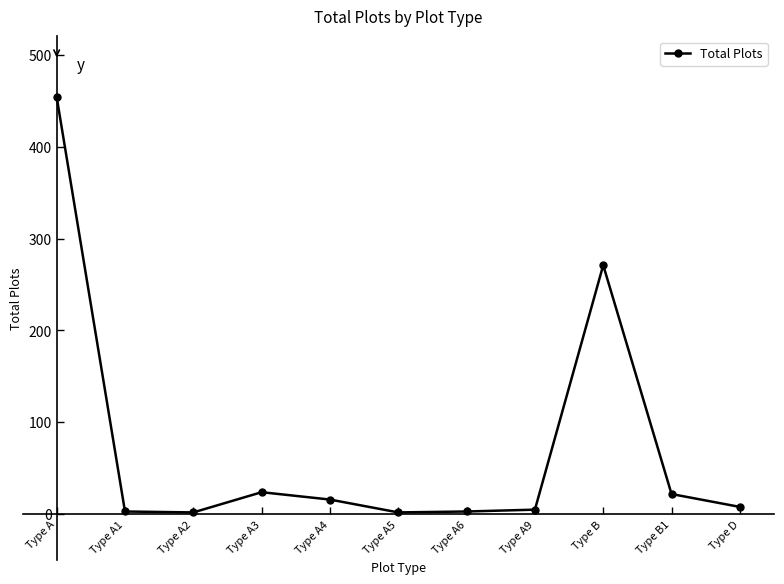

True or false: the data has more than 0 interior local peaks.

True